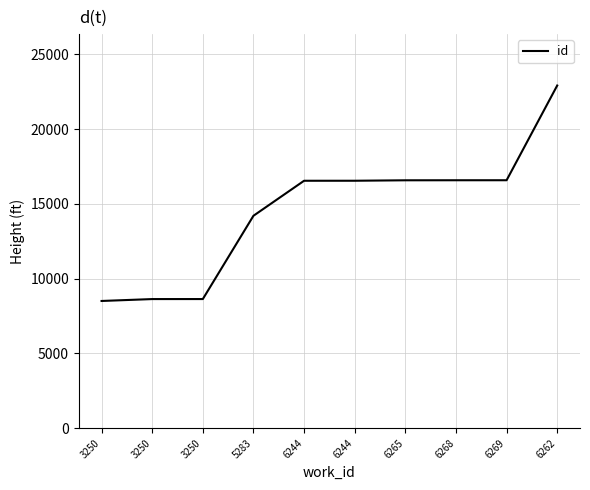

What is the sum of the values at 6265 and 3250?

25206